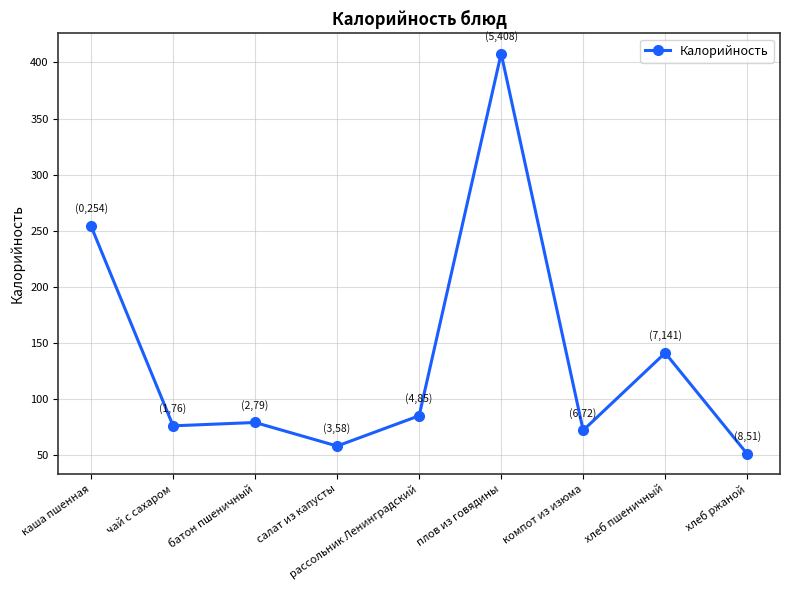

What is the label of the 6th point from the left?

плов из говядины